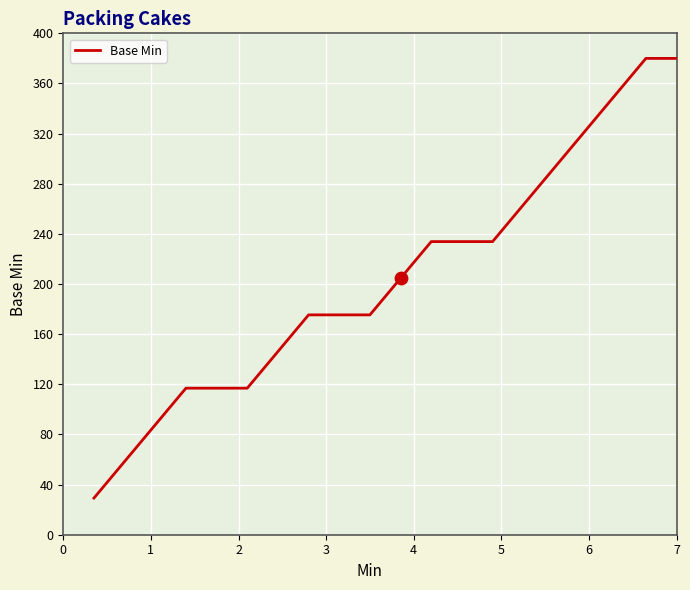

What is the difference between the maximum and minimum values?

350.8